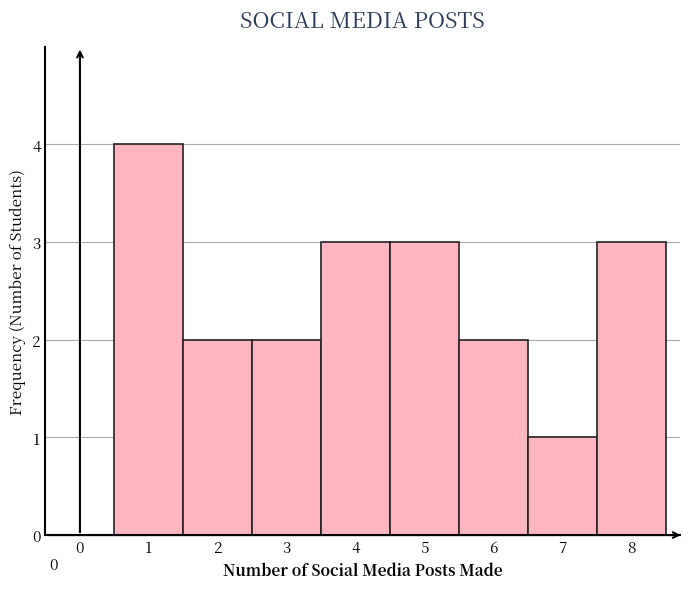

Over which range of the x-axis is the bar tallest?

0.5 to 1.5